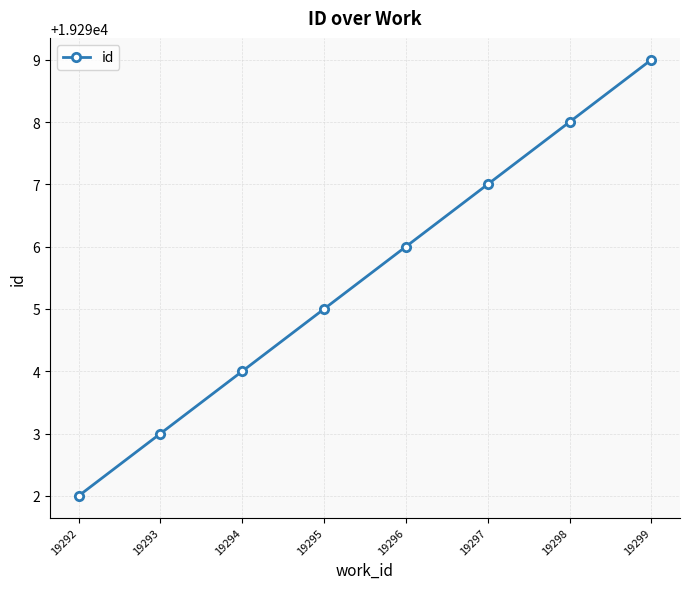

Between 19296 and 19292, which is larger?

19296